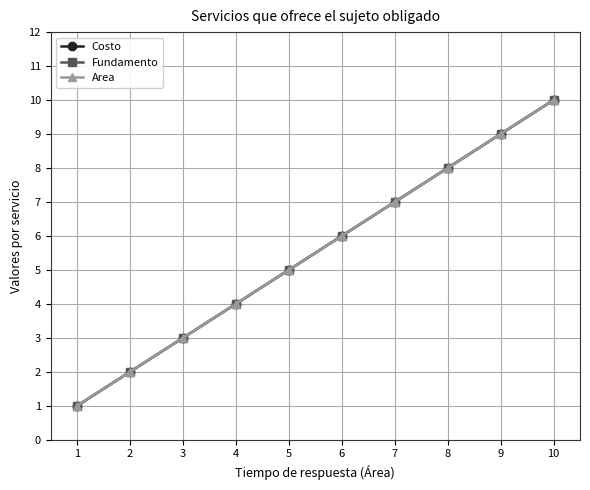

Does the chart have visible grid lines?

Yes